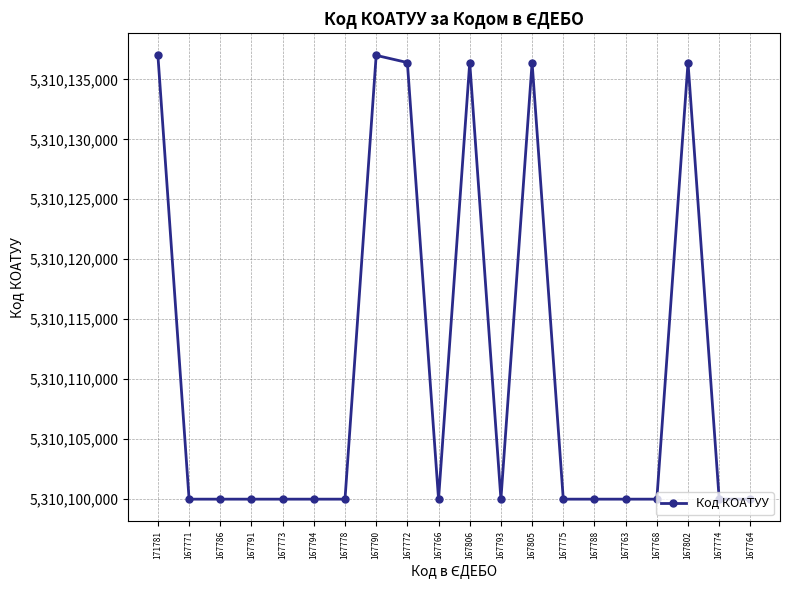

How many distinct data groups are displayed?

1